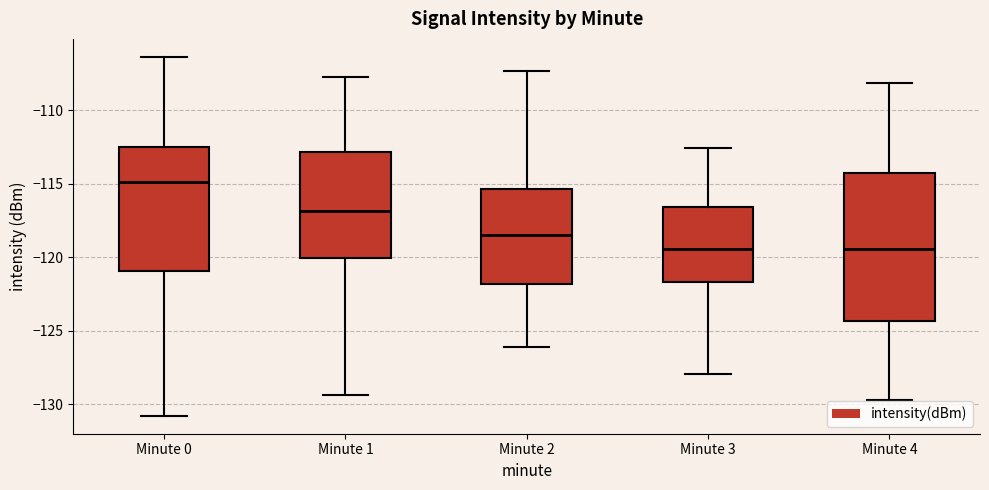

Which box has the highest median line?

Minute 0